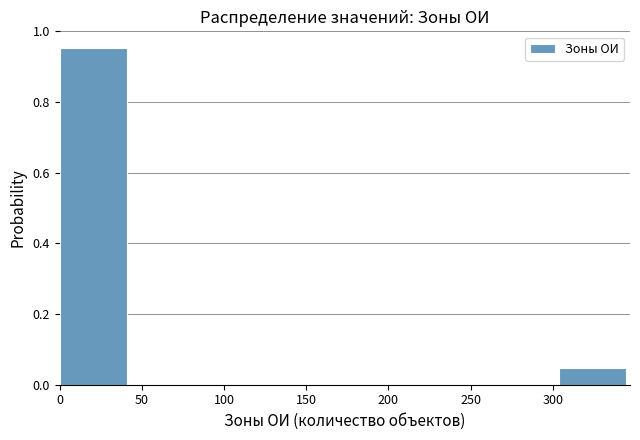

Reading left to right, list every bar in this chart as the range it spans on the x-axis followed by its height. Neither the bar edges nor the heights are printed on the chart, so give them approximately, as read against the axes.

0 to 45: 0.96
45 to 85: 0
85 to 130: 0
130 to 175: 0
175 to 215: 0
215 to 260: 0
260 to 305: 0
305 to 345: 0.04